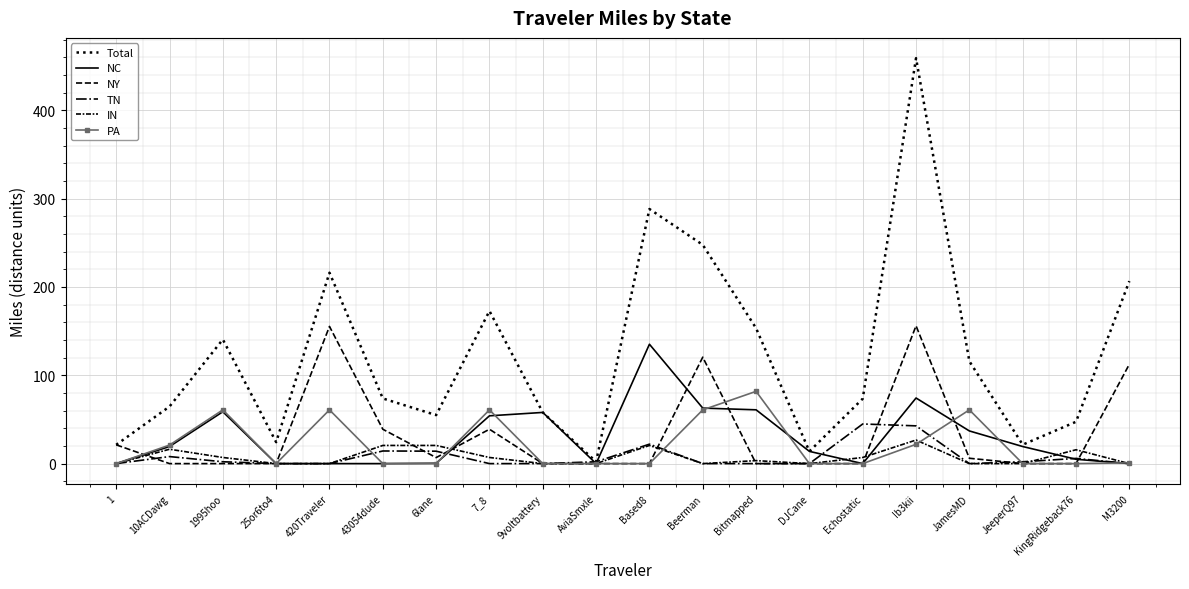

Rank the series at JamesMD from highest to lowest value.

Total, PA, NC, NY, TN, IN